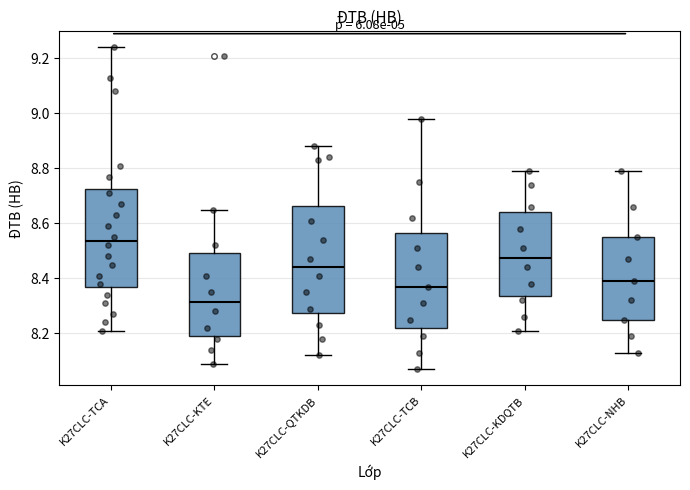

Which box has the lowest median line?

K27CLC-KTE